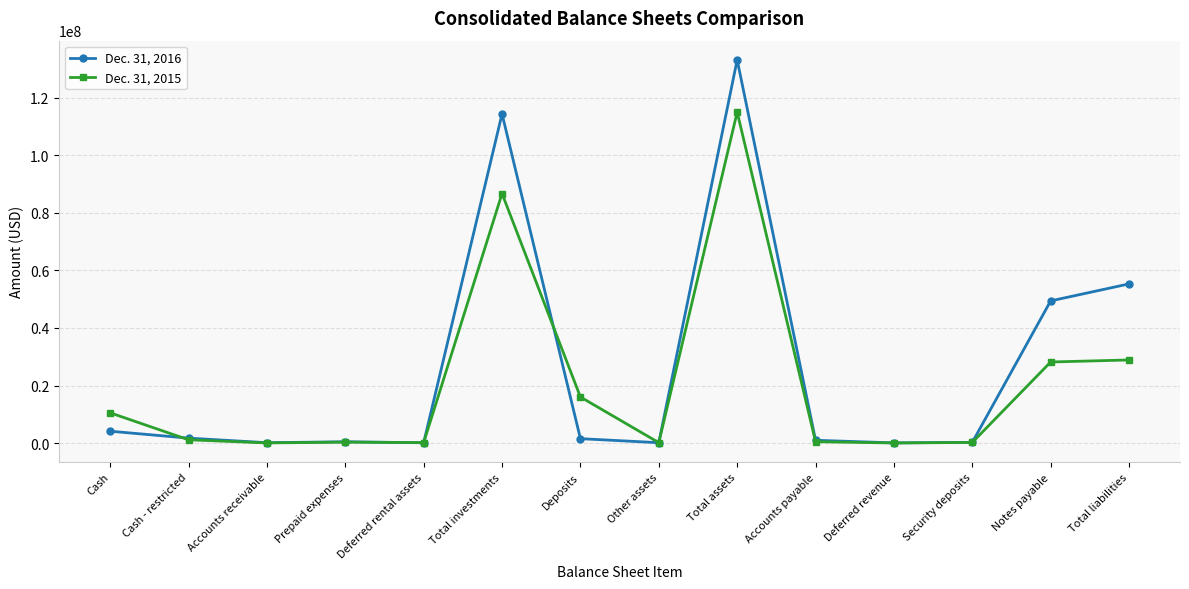

Which series has the largest range (max minus min)?

Dec. 31, 2016